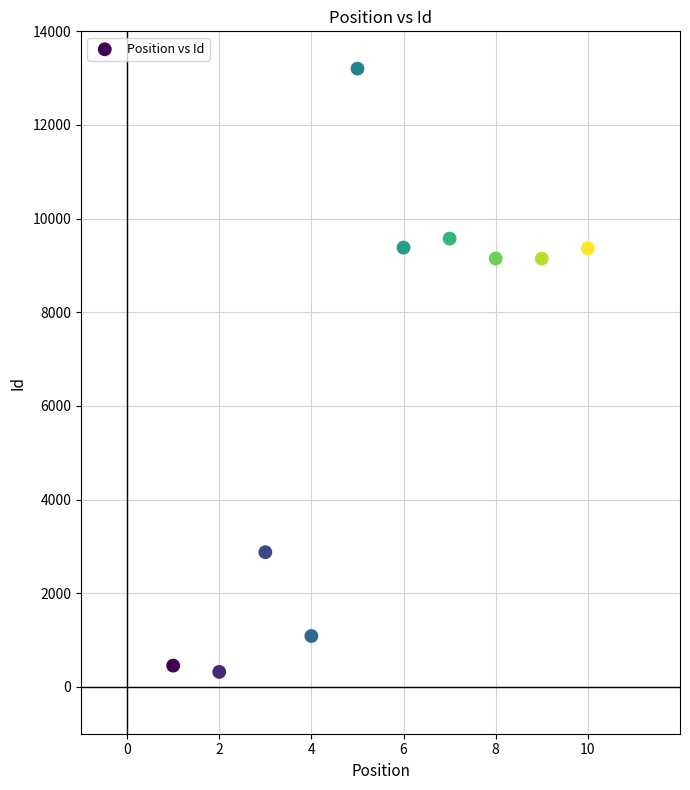

What is the average X value?

6